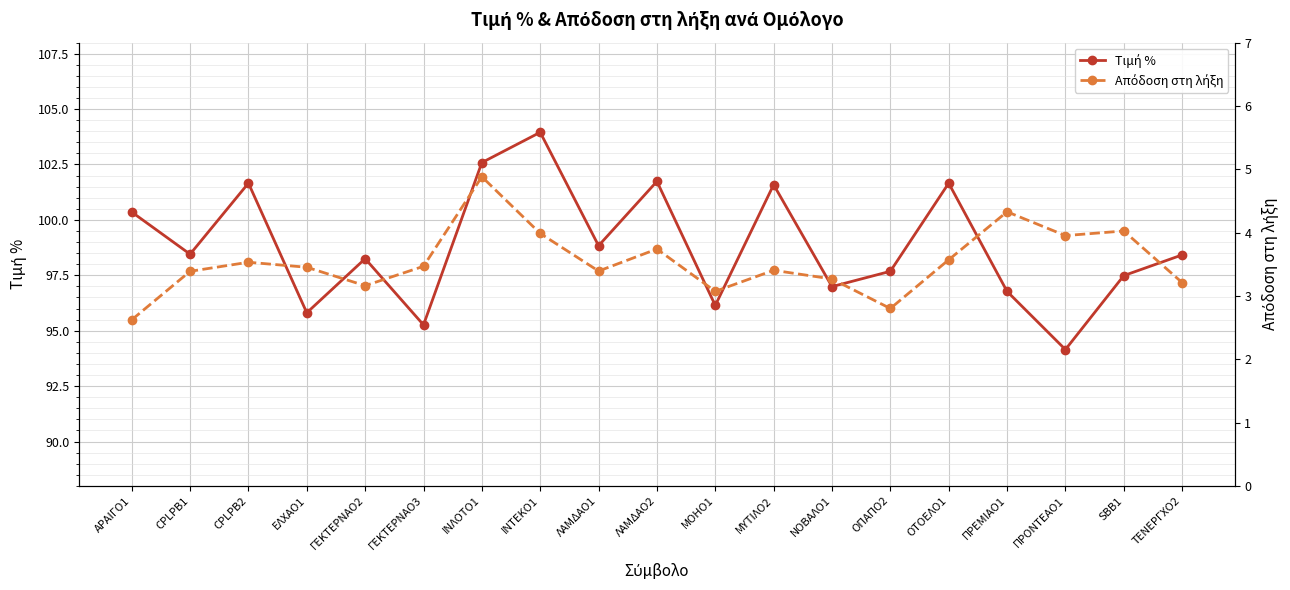

List the labels in order of Απόδοση στη λήξη value, largest first.

ΙΝΛΟΤΟ1, ΠΡΕΜΙΑΟ1, SBB1, ΙΝΤΕΚΟ1, ΠΡΟΝΤΕΑΟ1, ΛΑΜΔΑΟ2, ΟΤΟΕΛΟ1, CPLPB2, ΓΕΚΤΕΡΝΑΟ3, ΕΛΧΑΟ1, ΜΥΤΙΛΟ2, ΛΑΜΔΑΟ1, CPLPB1, ΝΟΒΑΛΟ1, ΤΕΝΕΡΓΧΟ2, ΓΕΚΤΕΡΝΑΟ2, ΜΟΗΟ1, ΟΠΑΠΟ2, ΑΡΑΙΓΟ1